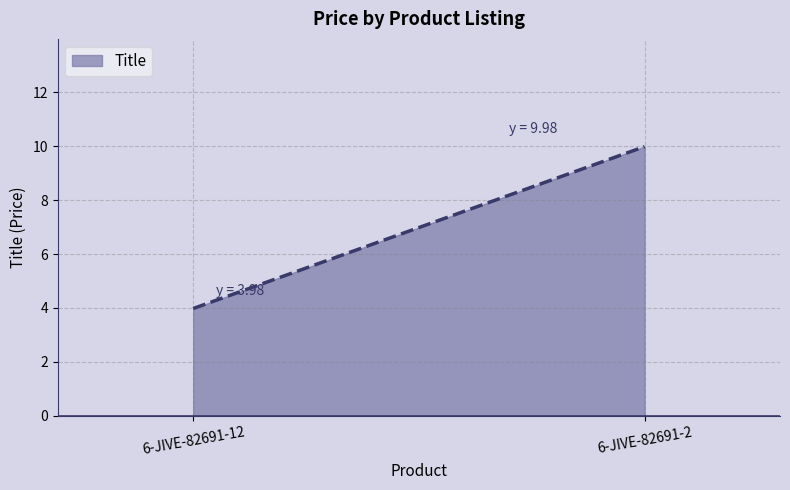

What is the minimum value shown in the chart?

4.0